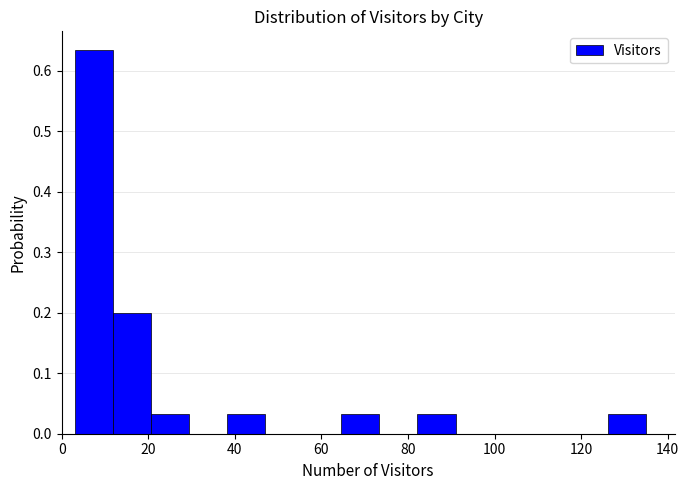

Reading left to right, list every bar in this chart as the range it spans on the x-axis followed by its height. Neither the bar edges nor the heights are printed on the chart, so give them approximately, as read against the axes.

3.0 to 11.8: 0.63
11.8 to 20.6: 0.20
20.6 to 29.4: 0.03
29.4 to 38.2: 0
38.2 to 47.0: 0.03
47.0 to 55.8: 0
55.8 to 64.6: 0
64.6 to 73.4: 0.03
73.4 to 82.2: 0
82.2 to 91.0: 0.03
91.0 to 99.8: 0
99.8 to 108.6: 0
108.6 to 117.4: 0
117.4 to 126.2: 0
126.2 to 135.0: 0.03